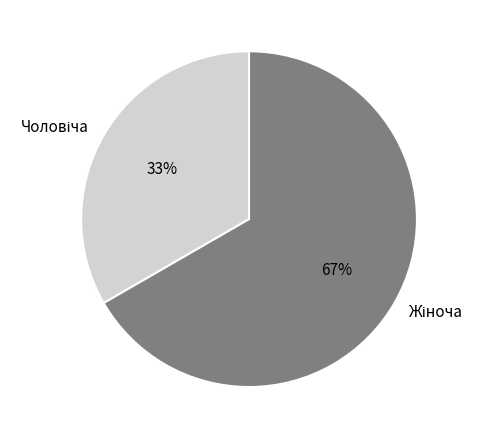

To the nearest percent, what is the average slice percentage?

50%